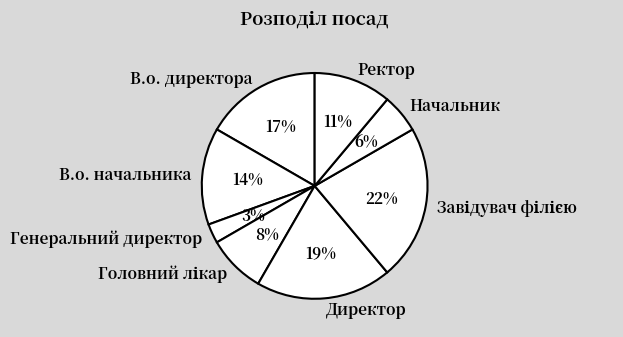

Approximately how many times larger is the value at В.о. директора compared to В.о. начальника?

1.2